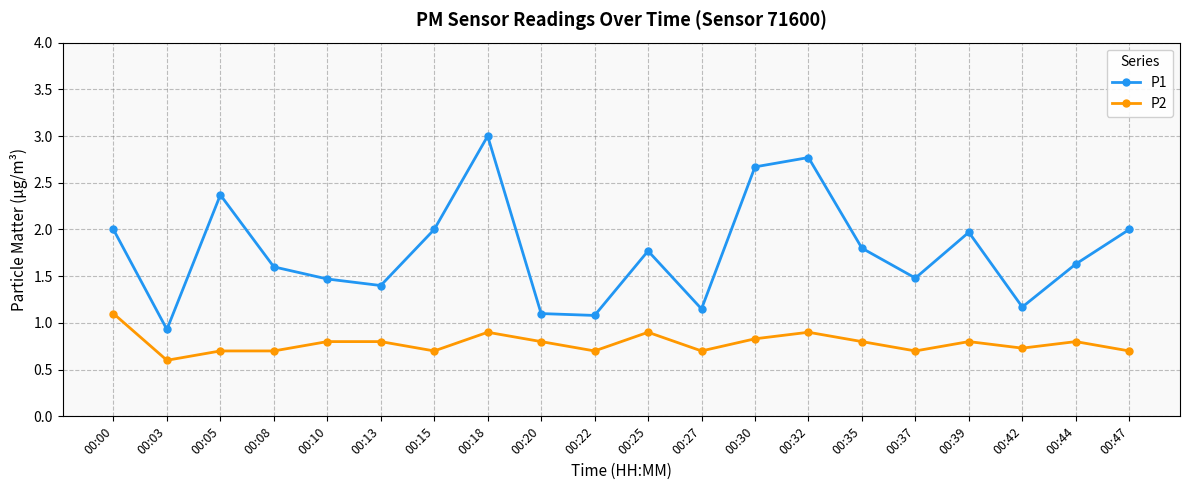

Which series has the largest total across all categories?

P1